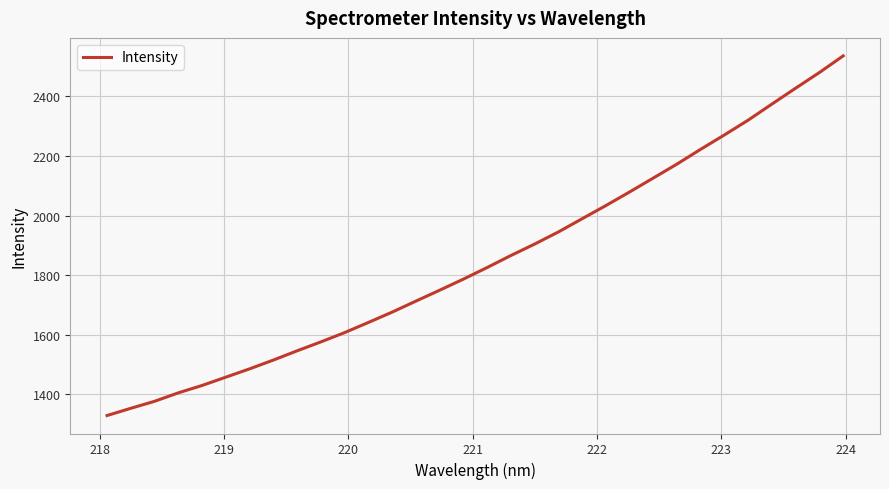

What is the smallest value displayed?

1328.6